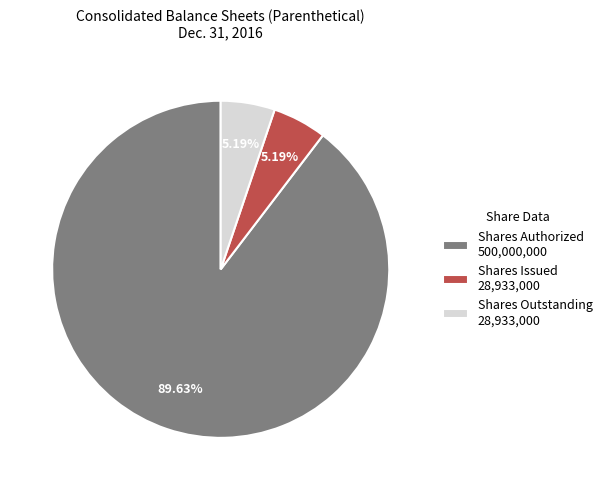

Is the sum of Shares Issued 28,933,000 and Shares Outstanding 28,933,000 greater than half?

No